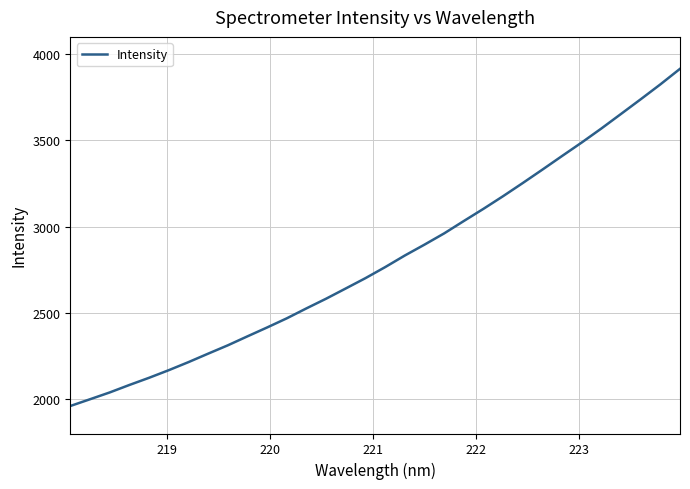

Reading left to right, extract all data points from this chart.

1959.4	1998.5	2038.0	2081.4	2123.0	2167.1	2213.8	2262.9	2311.3	2363.5	2415.0	2468.0	2525.8	2581.9	2641.3	2701.1	2764.9	2832.2	2895.3	2960.5	3032.3	3103.1	3176.5	3252.7	3330.5	3409.5	3487.7	3569.0	3653.4	3738.2	3824.6	3914.8